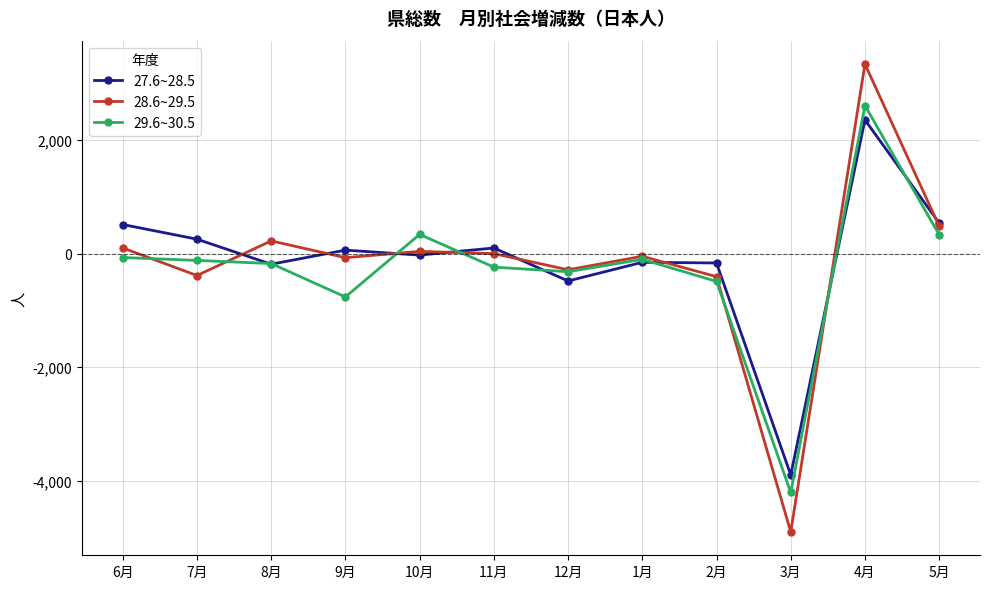

What is the sum of all 29.6~30.5 values?

-3204